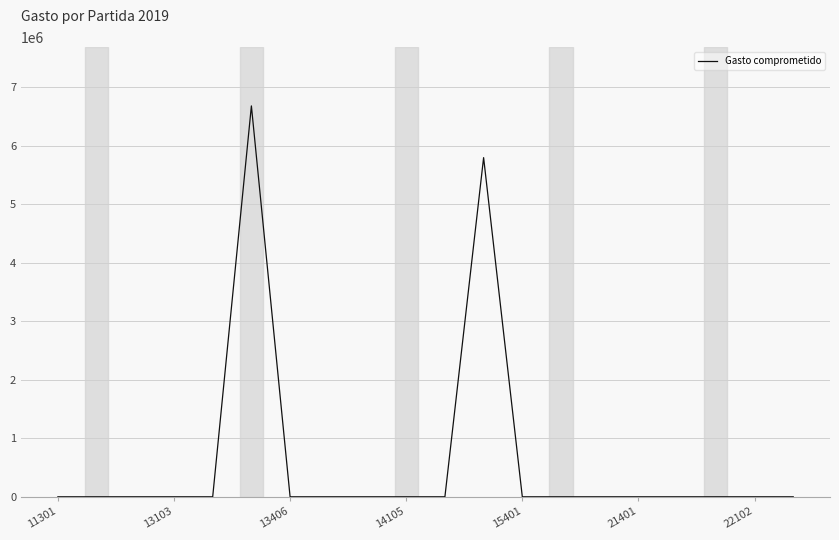

What is the difference between the maximum and minimum values?

6684637.0